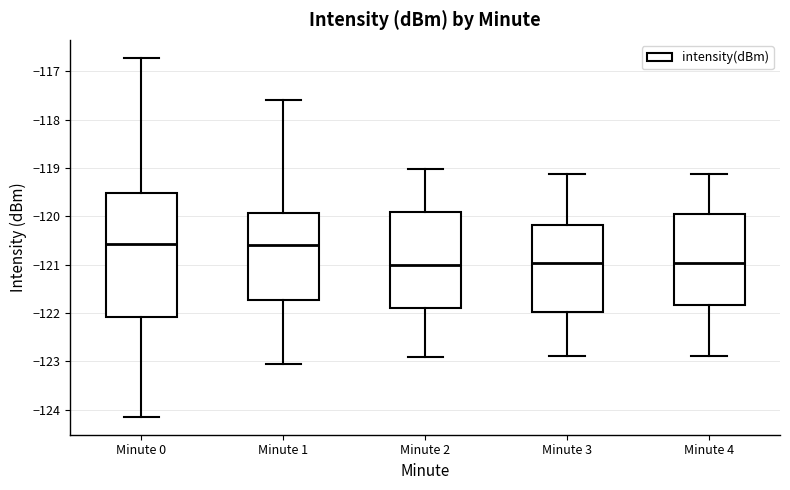

Which box is the tallest, from its lower edge to its upper edge?

Minute 0